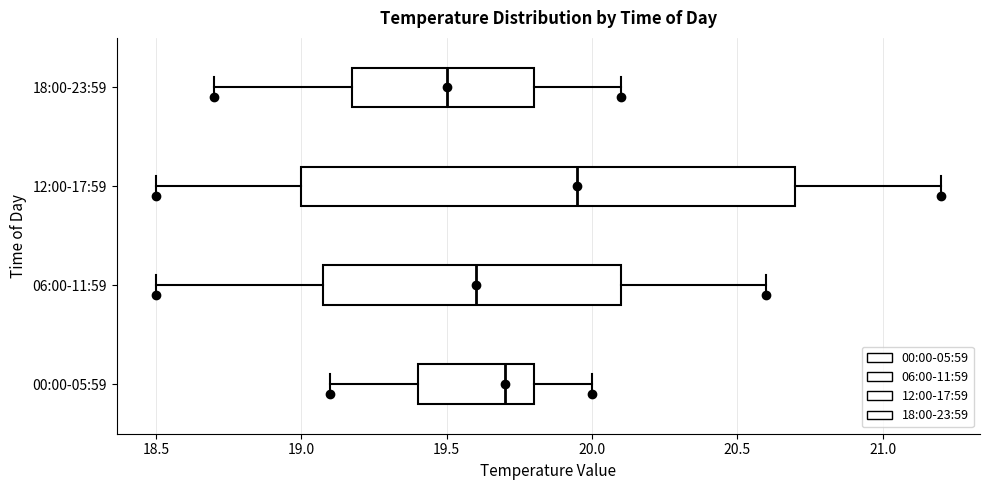

Where is the right edge of the box for 00:00-05:59 on the x-axis? The values are not printed on the chart, so give them approximately, as read against the axis.

19.80